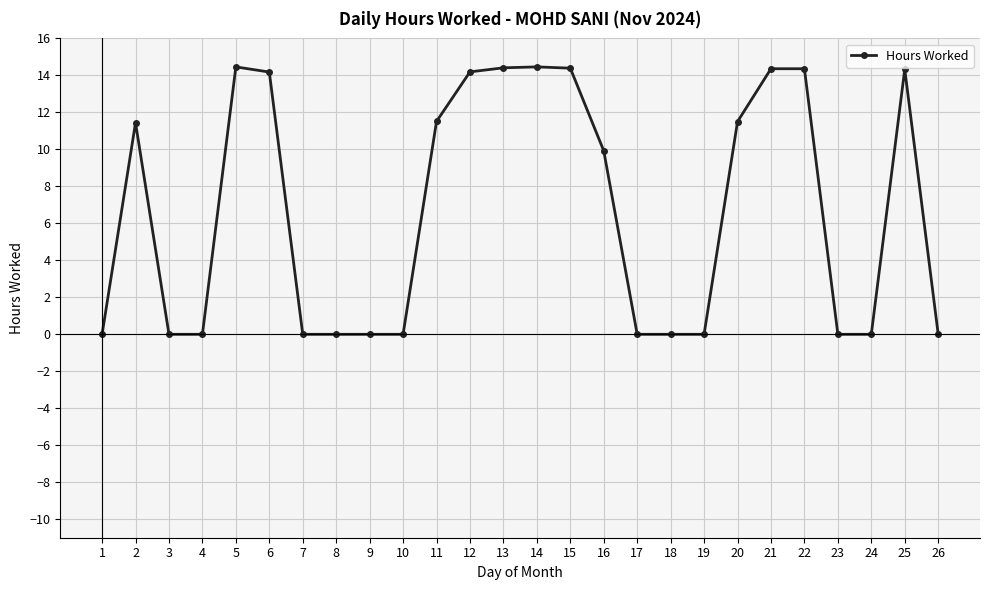

True or false: there are more than 1 points higher than both neighbors.

True